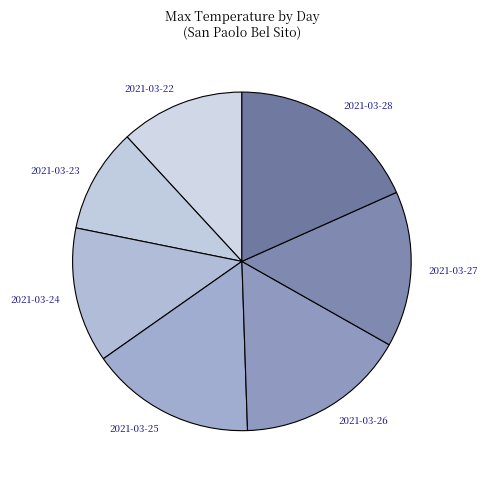

Approximately how many times larger is the value at 2021-03-26 compared to 2021-03-25?

1.0